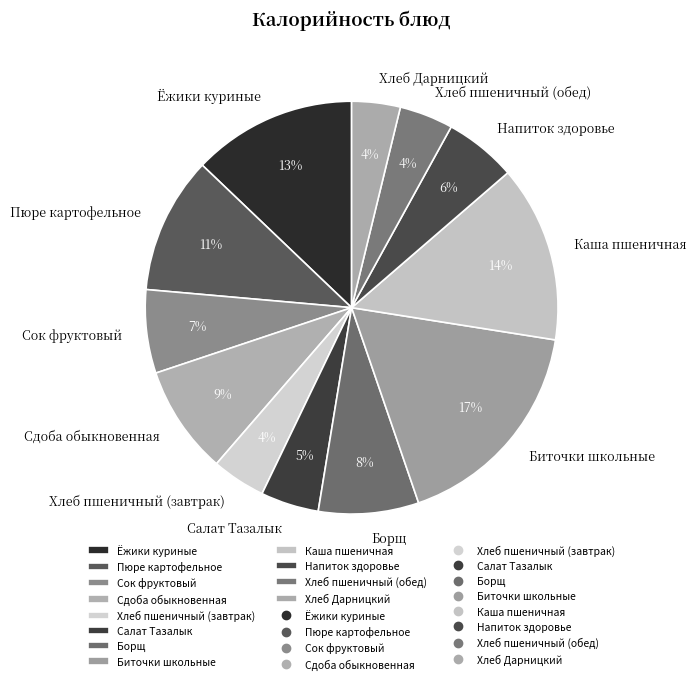

Is Хлеб Дарницкий the majority of the pie?

No